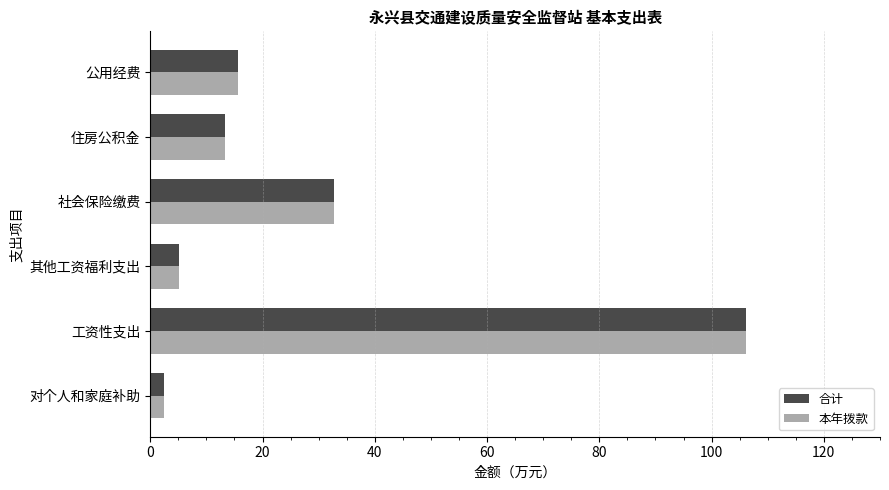

True or false: 合计 has a value of 106.2 at 工资性支出.

True